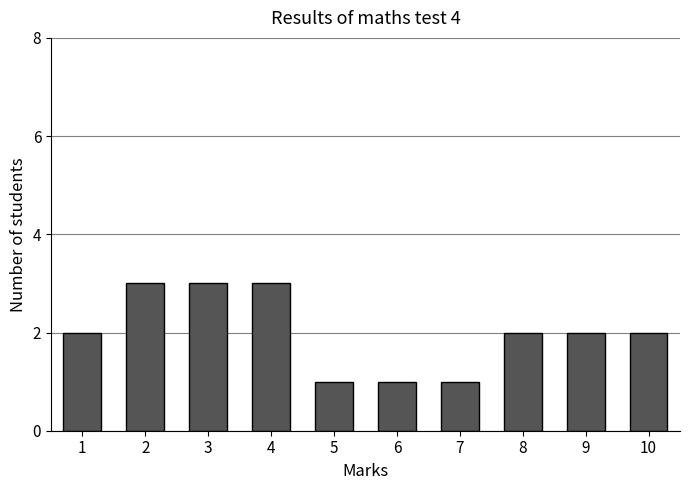

Reading left to right, what are all the values shown in this chart?

2	3	3	3	1	1	1	2	2	2